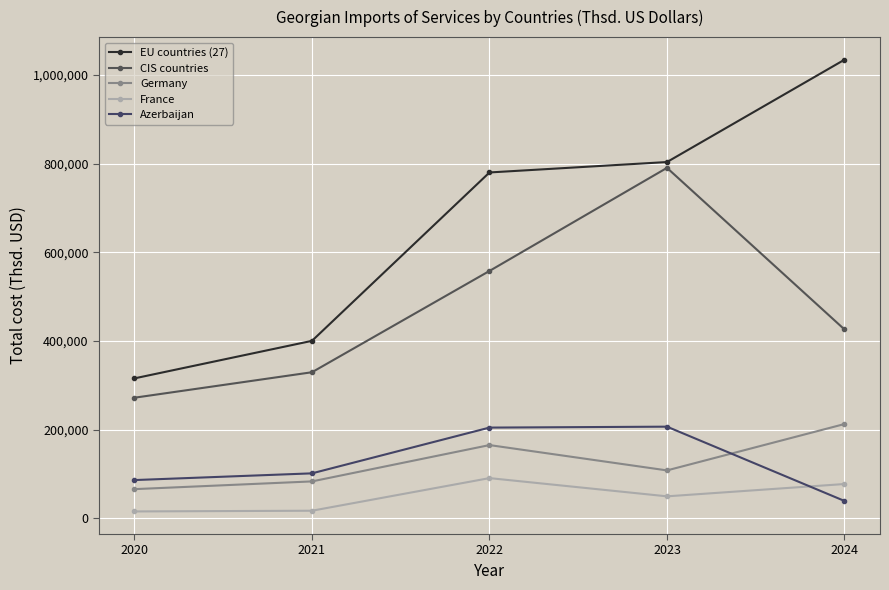

True or false: EU countries (27) and CIS countries cross at least once.

False